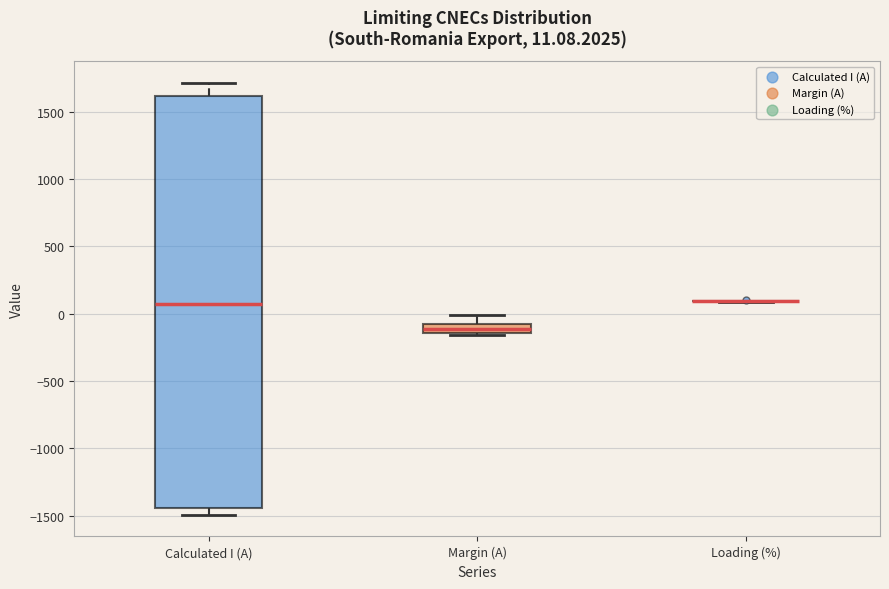

Which box is the tallest, from its lower edge to its upper edge?

Calculated I (A)